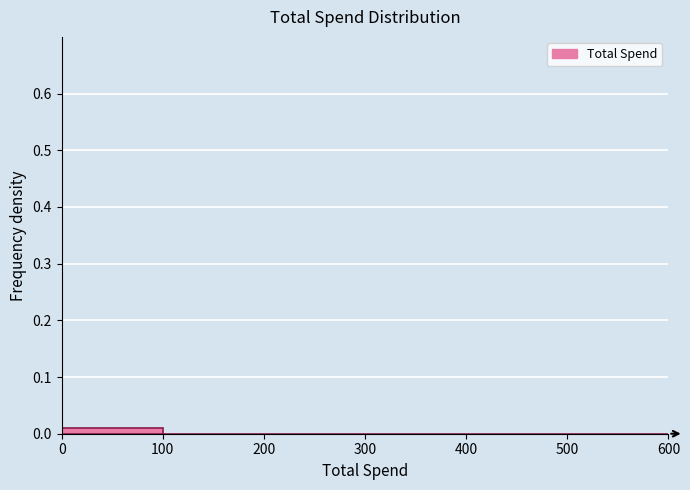

Over which range of the x-axis is the bar tallest?

0 to 100